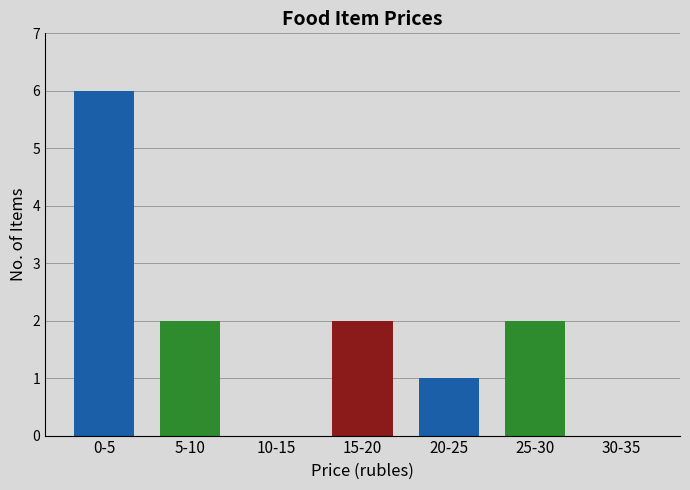

Reading left to right, transcribe all the data shown in this chart.

0-5=6	5-10=2	10-15=0	15-20=2	20-25=1	25-30=2	30-35=0